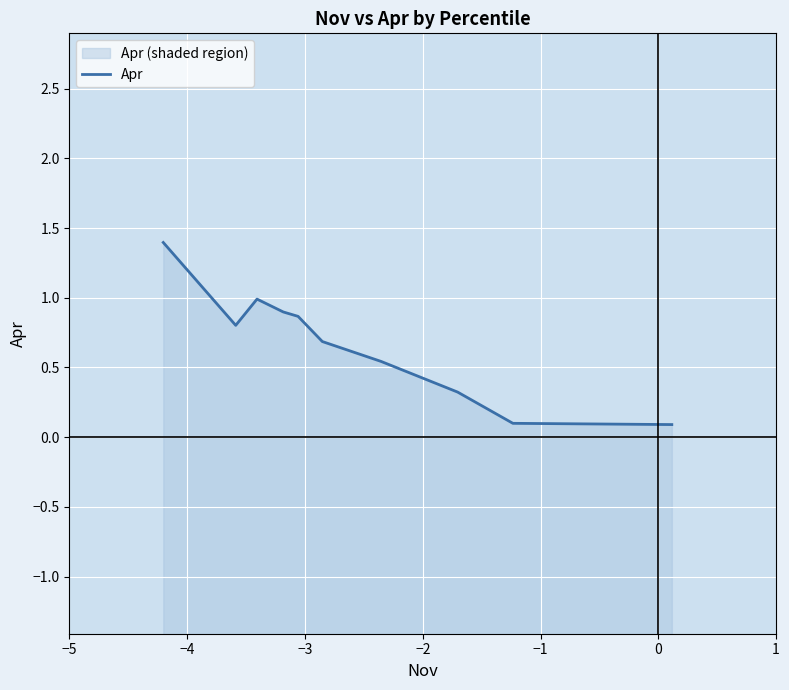

Is it true that the value at −5 is 0.5?

False